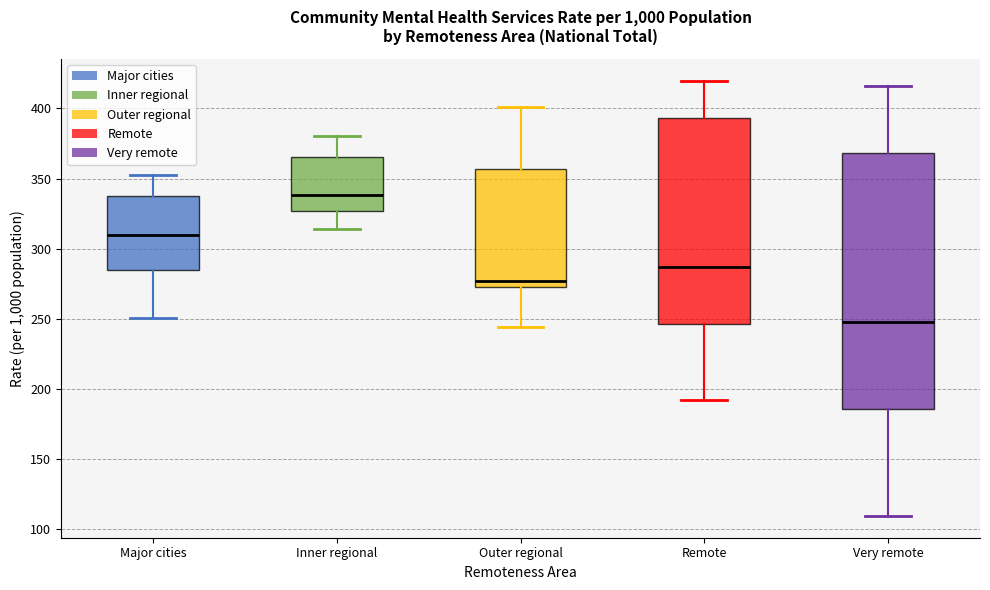

Where does the upper whisker of the box for Very remote end on the y-axis? The values are not printed on the chart, so give them approximately, as read against the axis.

415